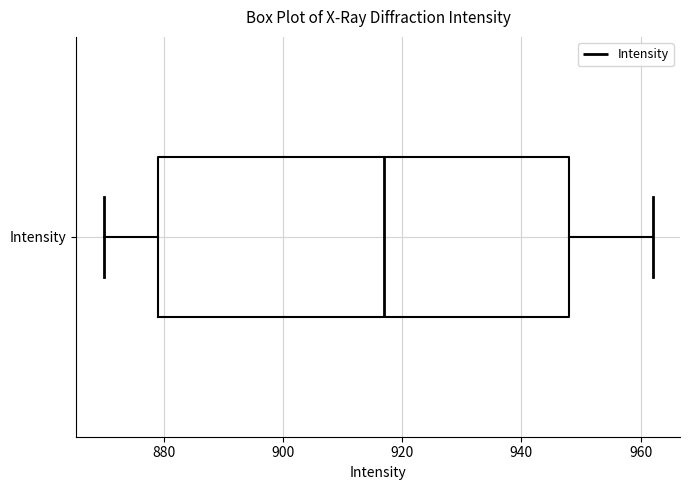

Read this box plot against the x-axis: the position of the median line, the range covered by the box, and the ends of both whiskers. The values are not printed on the chart, so give them approximately, as read against the axis.

median 918, box 880 to 948, whiskers 870 to 962